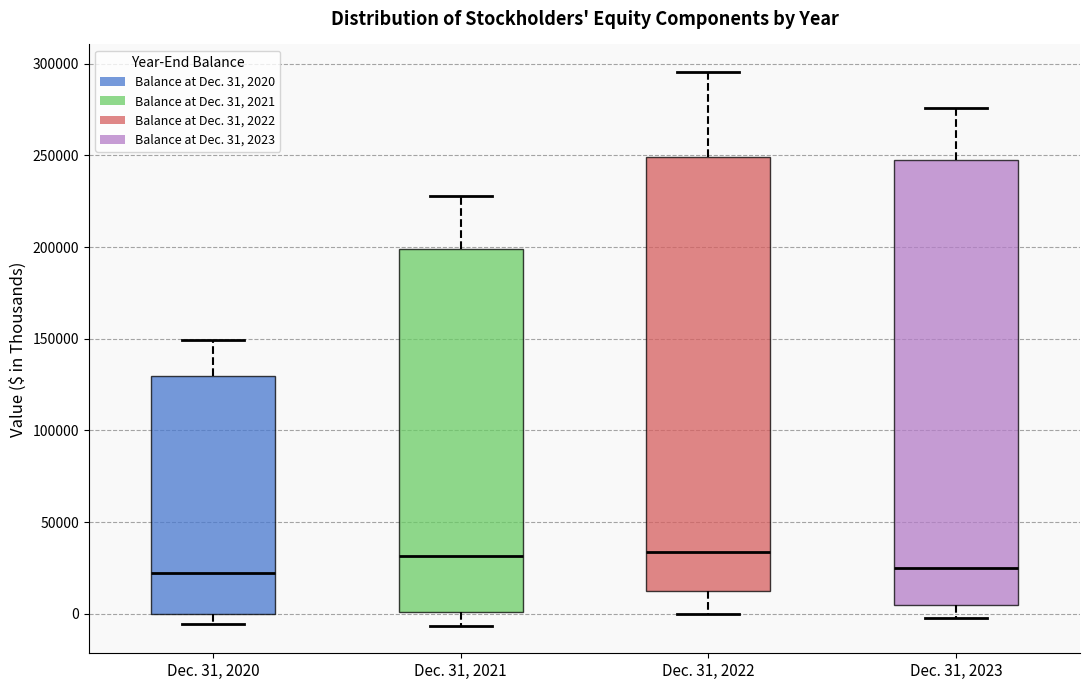

Reading left to right, transcribe this box plot: for each box, give where its median line is, the range the box spans, and where its two whiskers end, as read against the y-axis. The values are not printed on the chart, so give them approximately, as read against the axis.

Dec. 31, 2020: median 20000, box 0 to 130000, whiskers -5000 to 150000
Dec. 31, 2021: median 30000, box 0 to 200000, whiskers -5000 to 230000
Dec. 31, 2022: median 35000, box 10000 to 250000, whiskers 0 to 295000
Dec. 31, 2023: median 25000, box 5000 to 245000, whiskers 0 to 275000